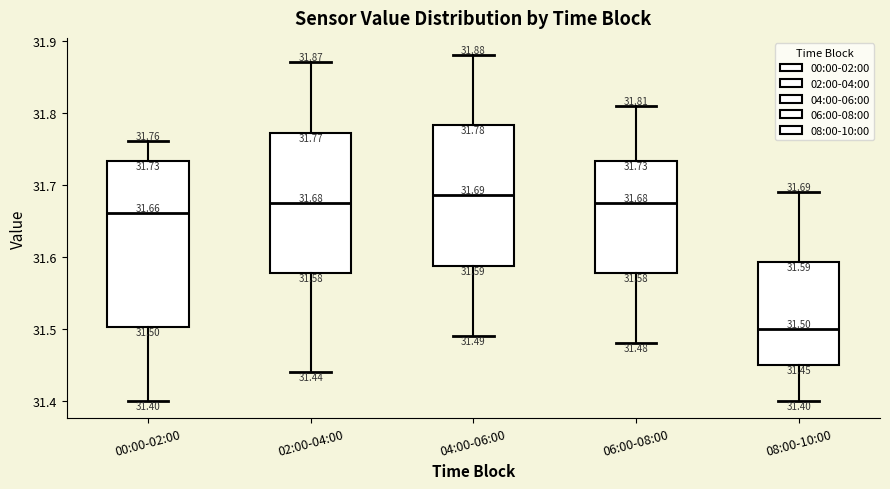

Which box has the lowest median line?

08:00-10:00